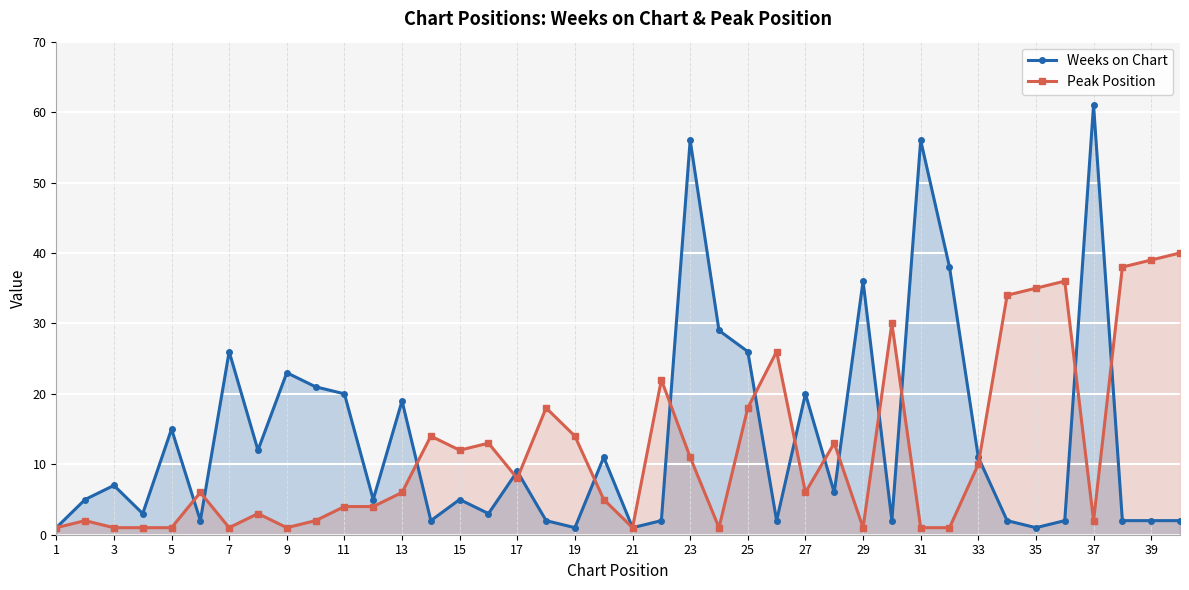

How many values in the Peak Position series are below 6?

18